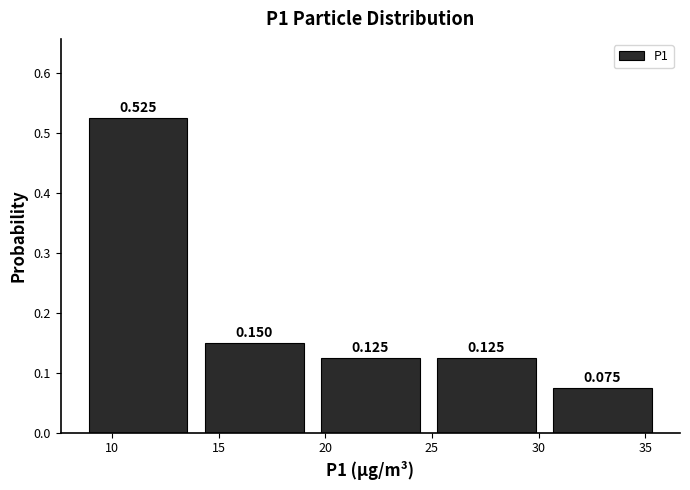

Reading left to right, transcribe this chart: for each bar, give the range it covers on the x-axis and its height. The bar edges are not printed on the chart, so give them approximately, as read against the axis.

8.5 to 14.0: 0.525
14.0 to 19.5: 0.150
19.5 to 25.0: 0.125
25.0 to 30.5: 0.125
30.5 to 35.5: 0.075